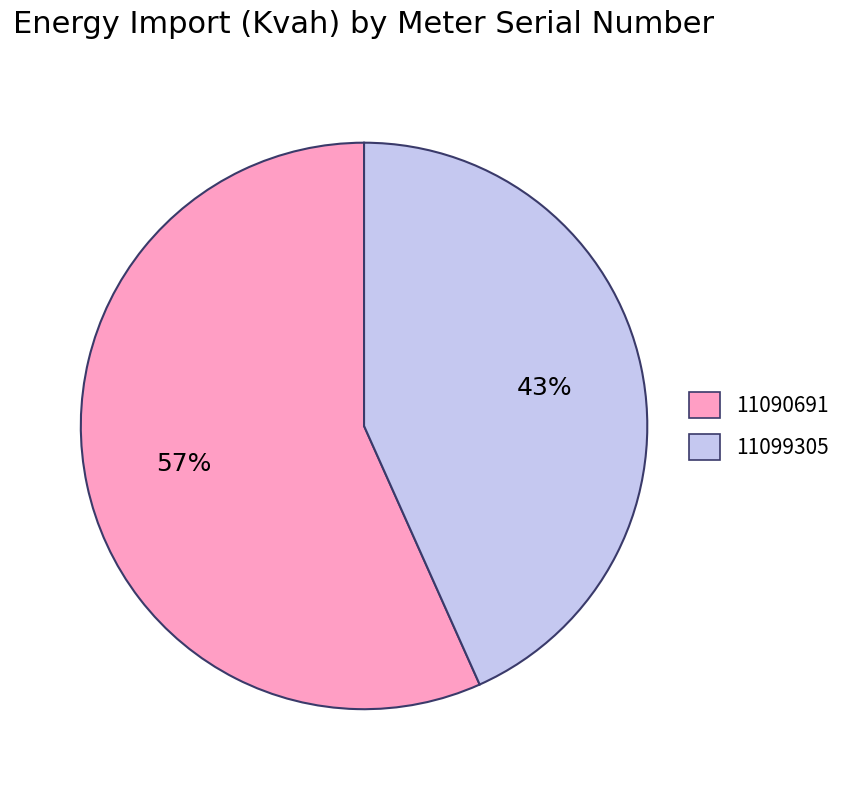

How many segments does this pie chart have?

2